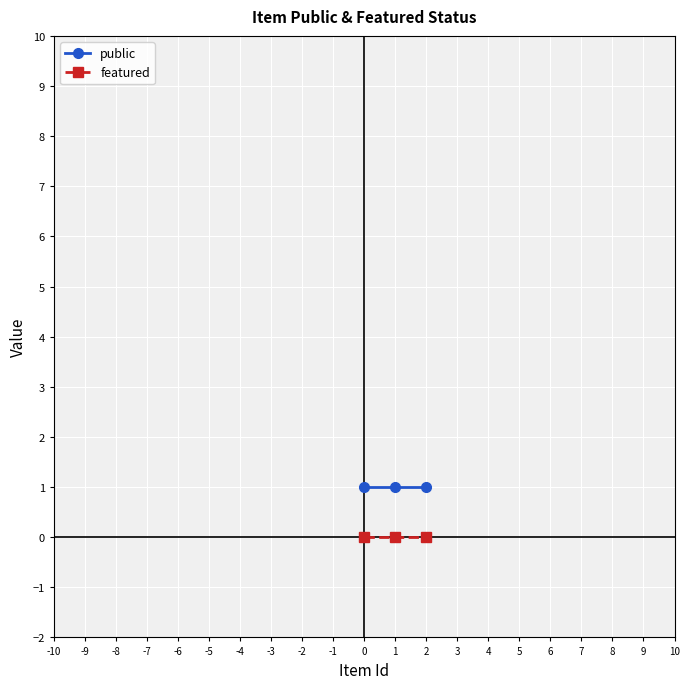

What is the minimum value for public?

1